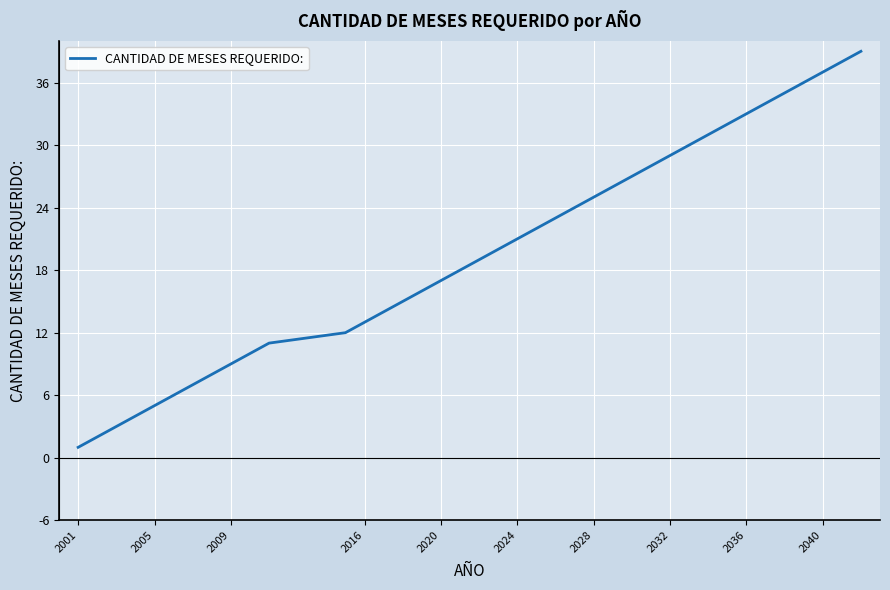

What is the difference between the maximum and minimum values?

38